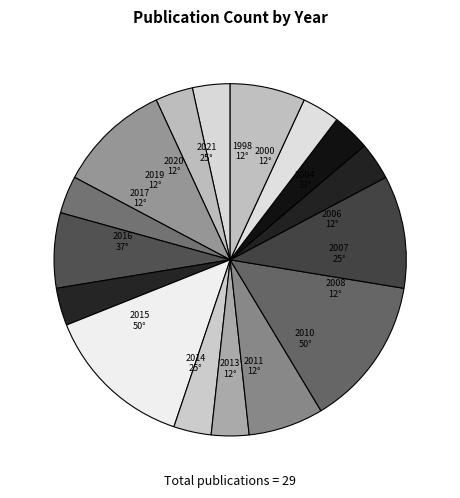

To the nearest percent, what is the difference between the largest and smallest slice percentages?

10%